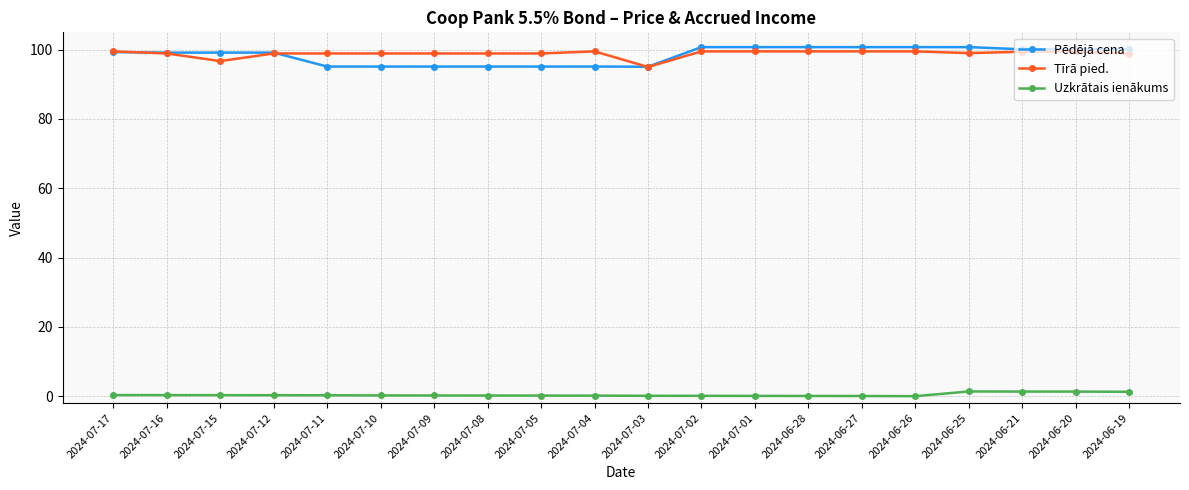

Count the number of categories in the chart.

20